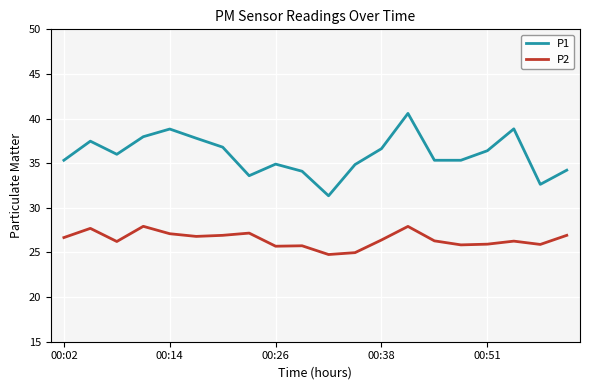

What is the maximum value shown in the chart?

40.6